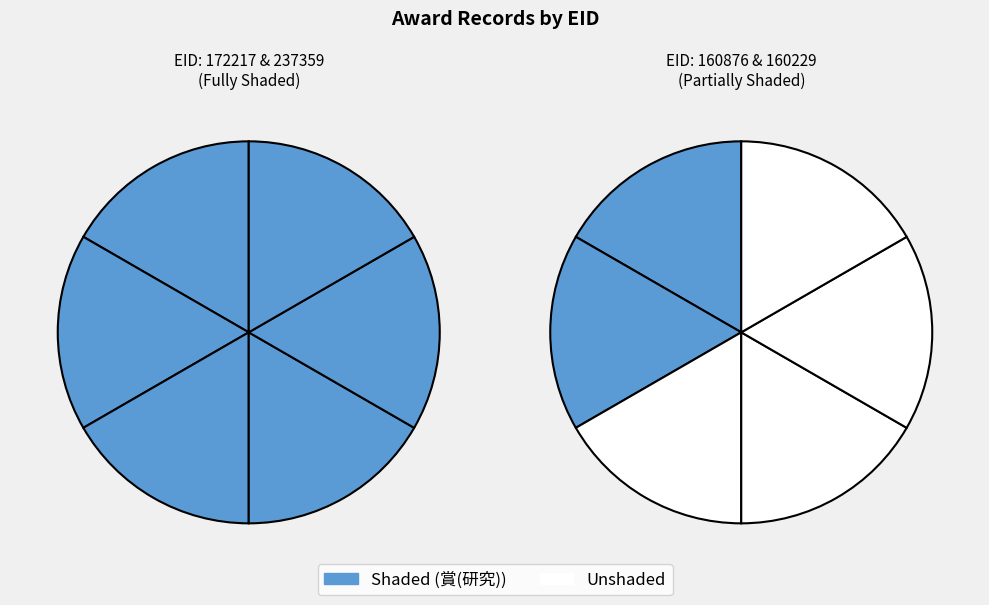

Rank the categories by value from highest to lowest.

237359, 172217, 160229, 160876